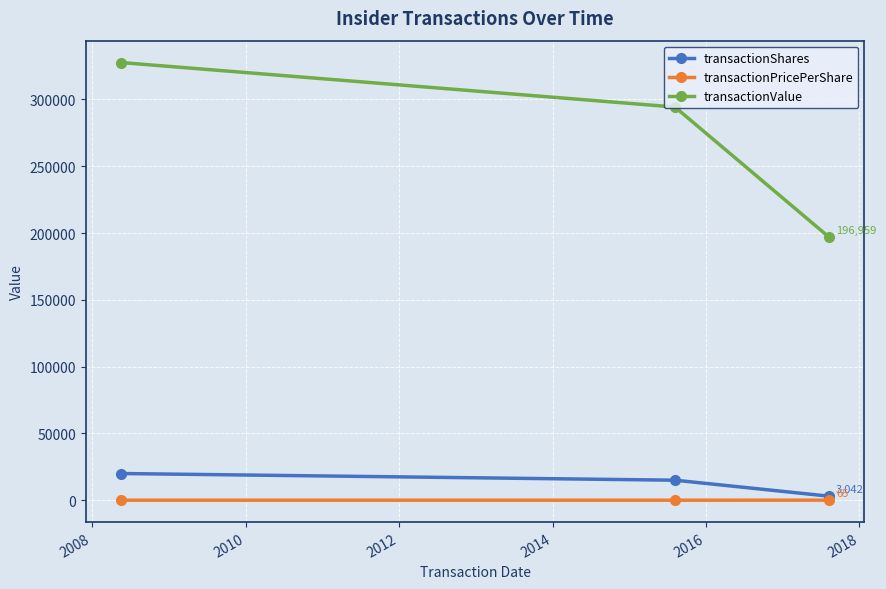

What is the value of the transactionValue point at the 2nd from the left?

294300.0